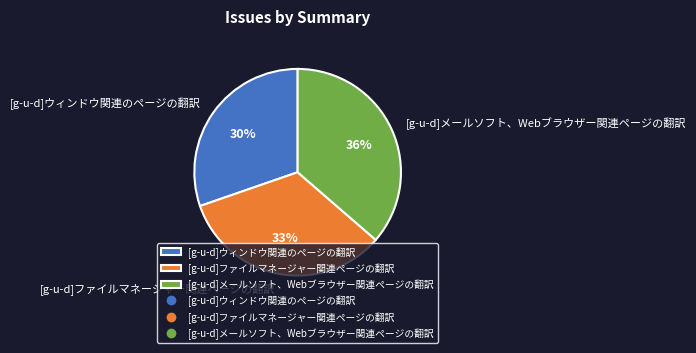

The [g-u-d]ウィンドウ関連のページの翻訳 slice represents 39% of the pie. True or false?

False